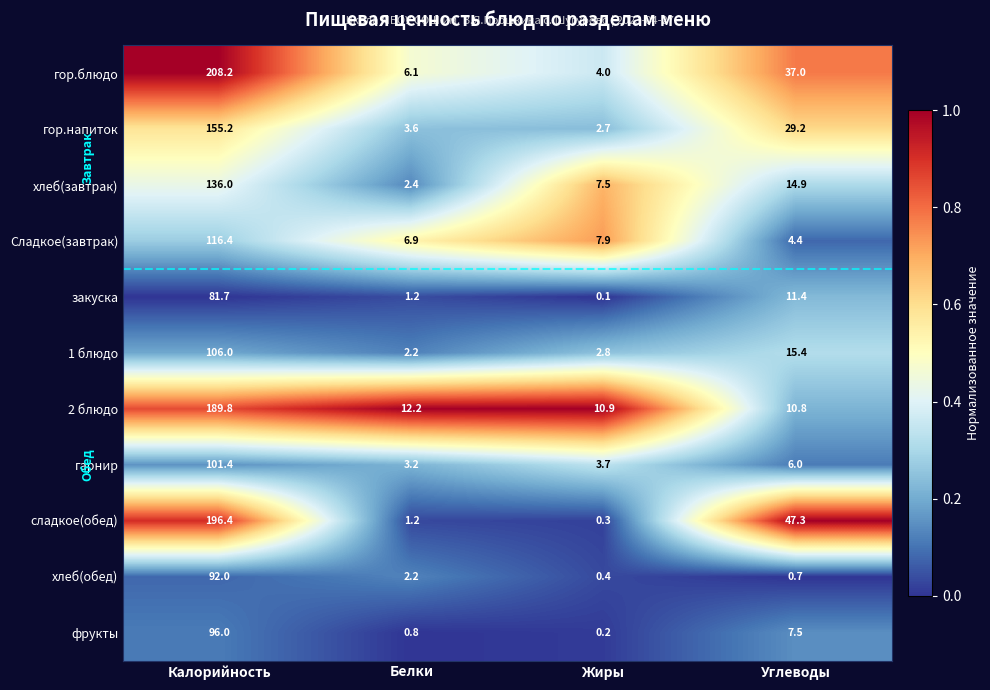

What is the approximate value of гарнир at Углеводы?

6.0